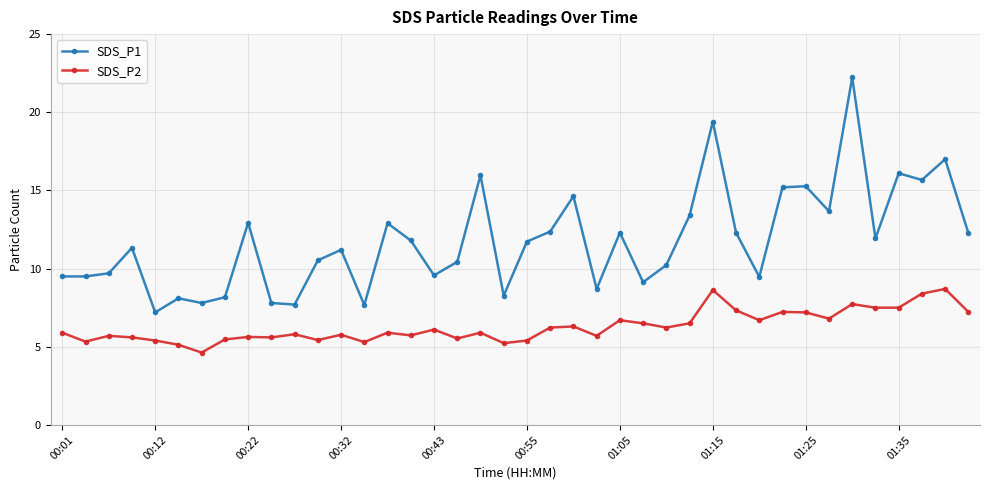

True or false: SDS_P1 has more than 0 interior local peaks.

True